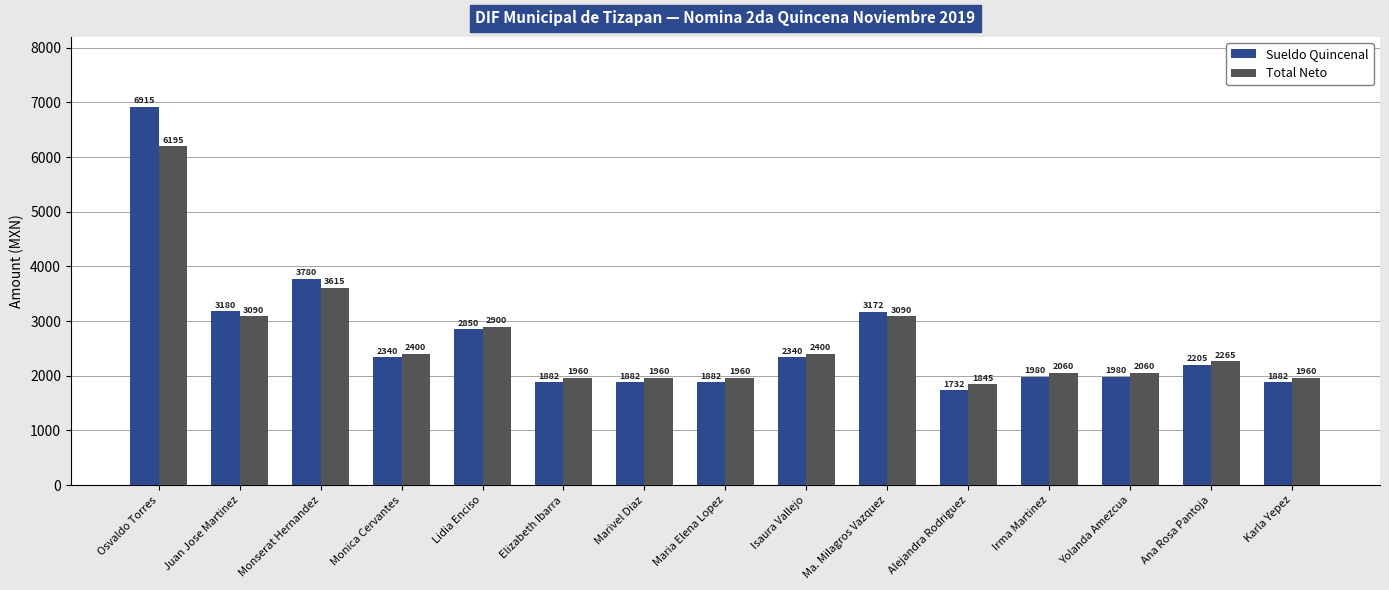

Where is Total Neto nearest to the value 4020?

Monserat Hernandez